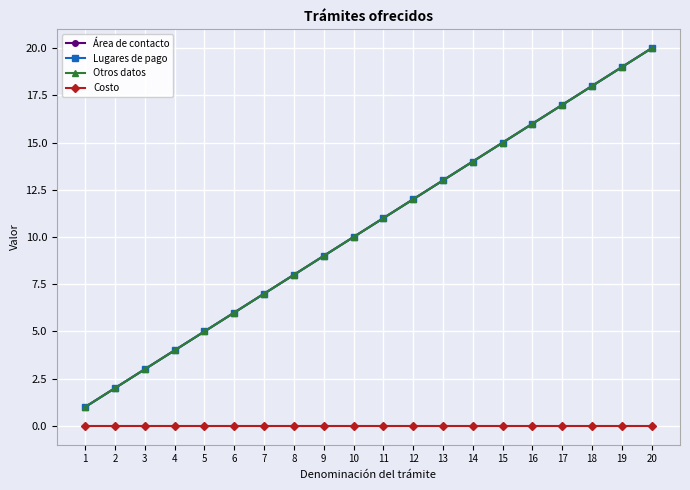

Does the chart have visible grid lines?

Yes